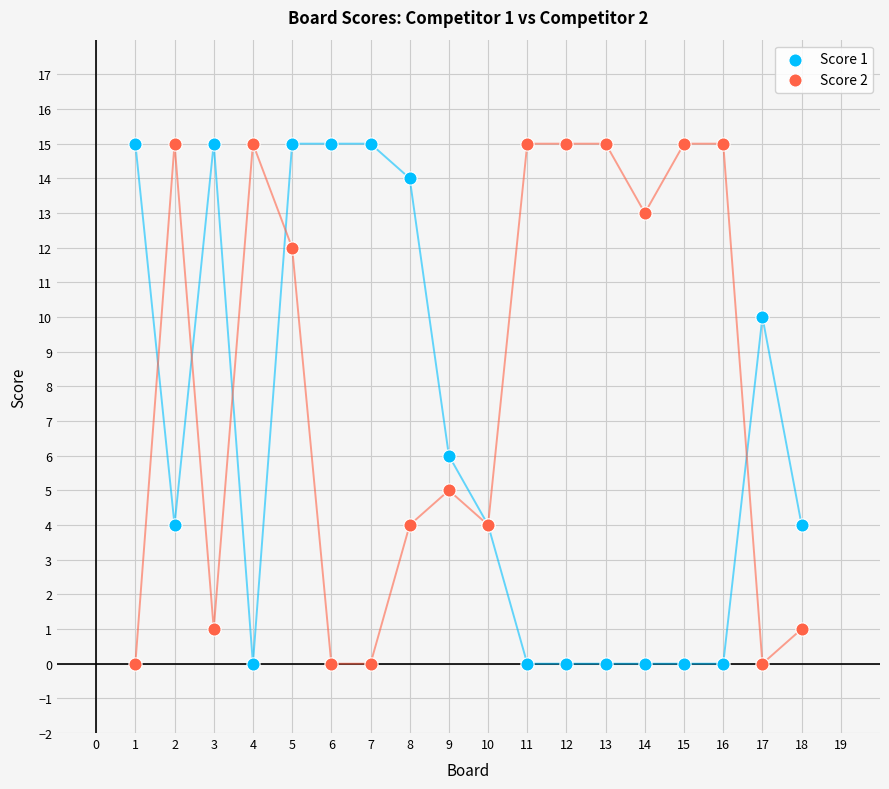

What is the X range (max minus min) for the scatter plot?

17